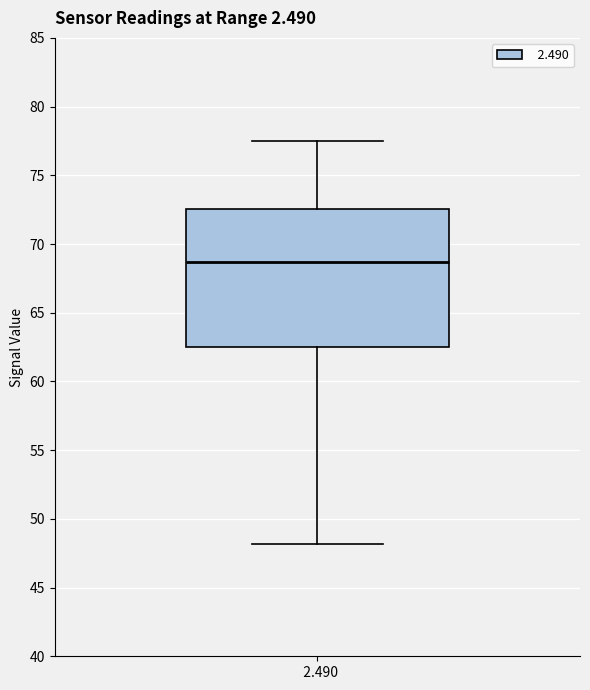

Read this box plot against the y-axis: the position of the median line, the range covered by the box, and the ends of both whiskers. The values are not printed on the chart, so give them approximately, as read against the axis.

median 68.5, box 62.5 to 72.5, whiskers 48.0 to 77.5